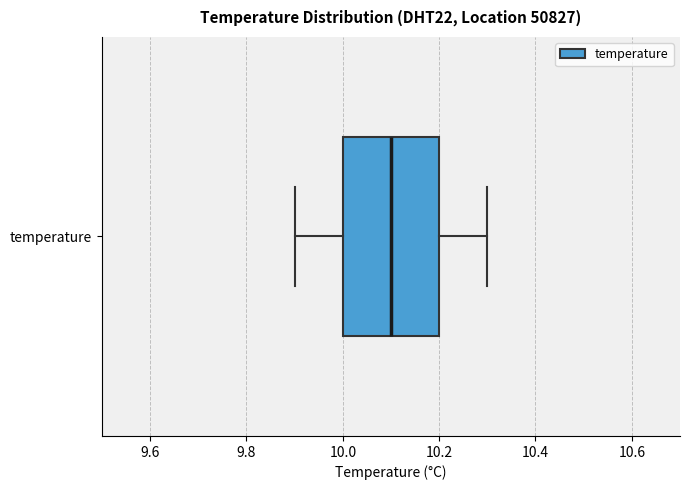

Read this box plot against the x-axis: the position of the median line, the range covered by the box, and the ends of both whiskers. The values are not printed on the chart, so give them approximately, as read against the axis.

median 10.1, box 10.0 to 10.2, whiskers 9.9 to 10.3